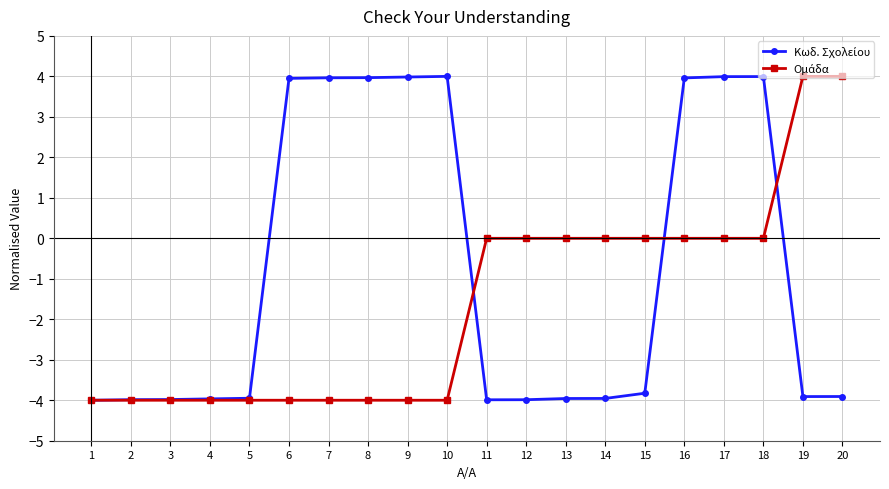

What is the spread (max minus min) of values at 6?

8.0